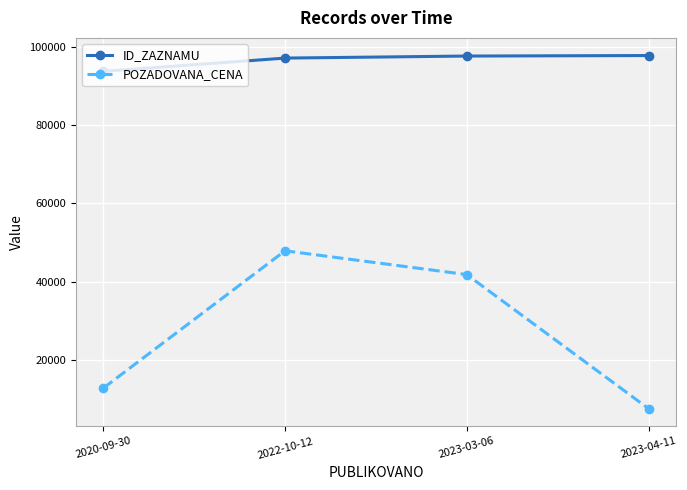

Which series changed the most between 2022-10-12 and 2023-04-11?

POZADOVANA_CENA